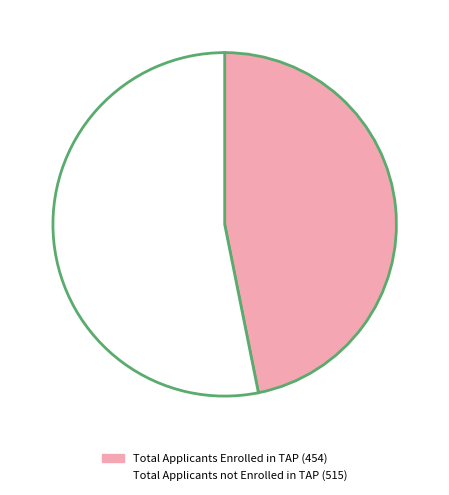

How many segments does this pie chart have?

2